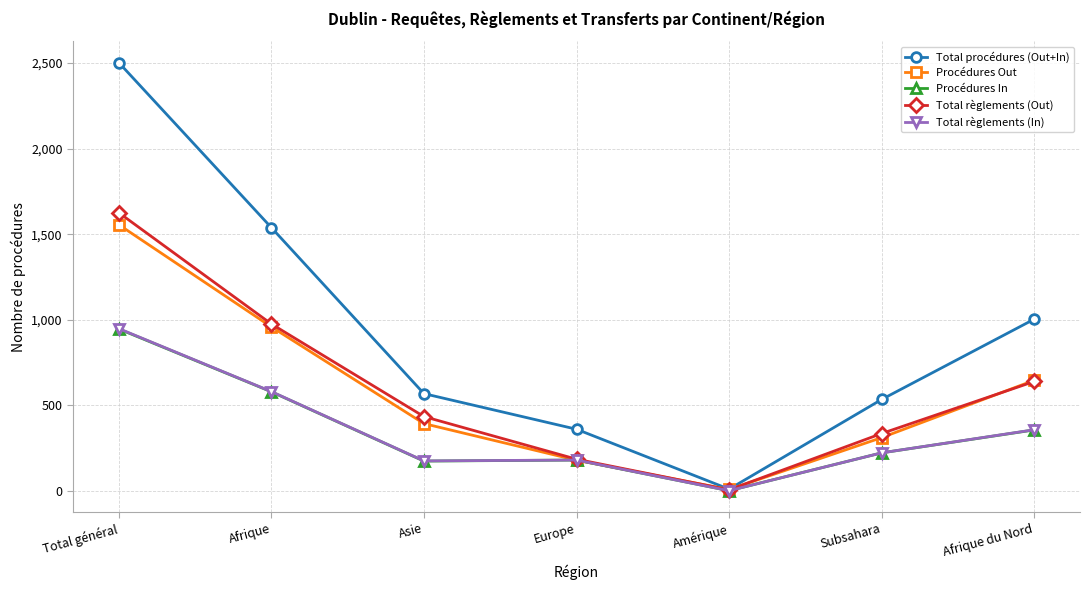

True or false: Procédures In has more than 1 interior local peaks.

False